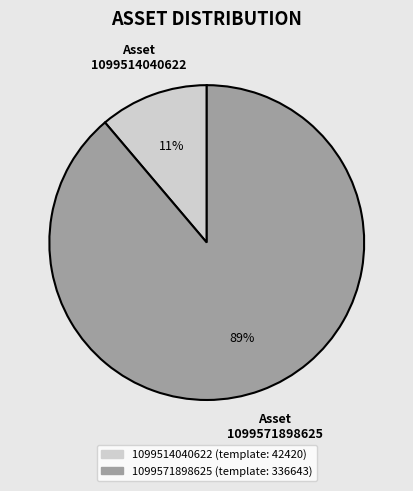

To the nearest percent, what is the combined percentage of 1099514040622 and 1099571898625?

100%